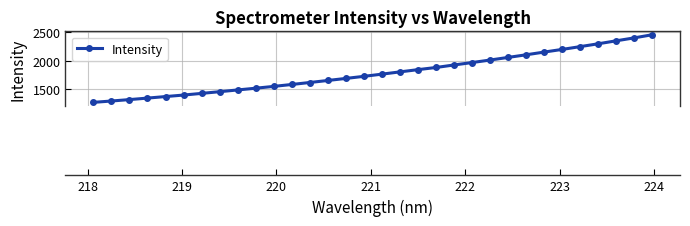

What is the maximum value shown in the chart?

2449.6